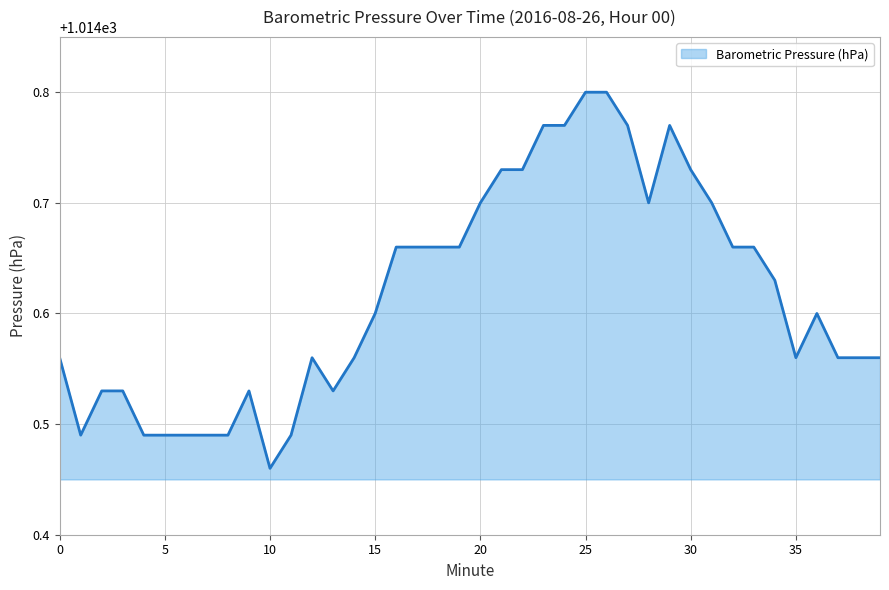

What is the difference between the maximum and minimum values?

0.3